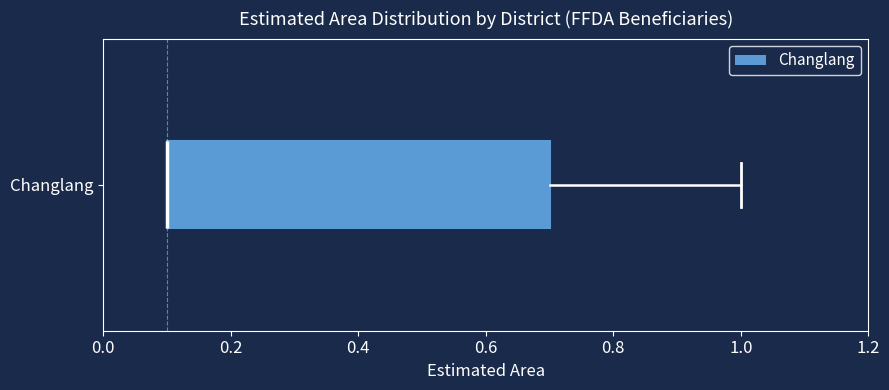

Transcribe this box plot: give where the median line is, the range the box spans, and where the two whiskers end, as read against the x-axis. The values are not printed on the chart, so give them approximately, as read against the axis.

median 0.1 (drawn on the box's left edge), box 0.1 to 0.7, whiskers 0.1 to 1.0